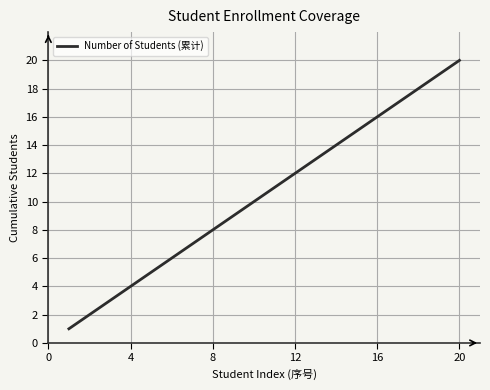

What is the maximum value shown in the chart?

20